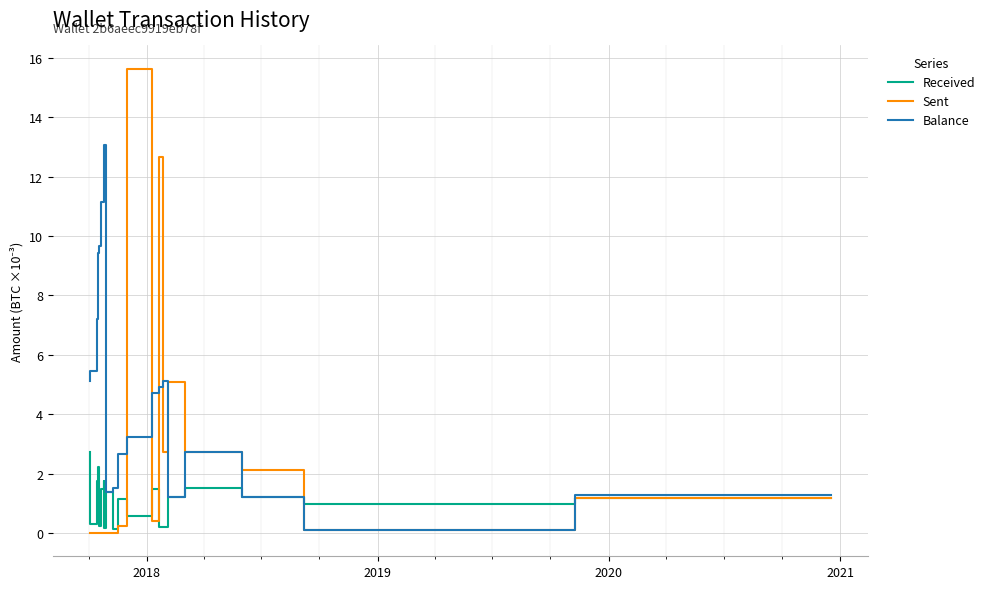

How many lines are shown in the chart?

3